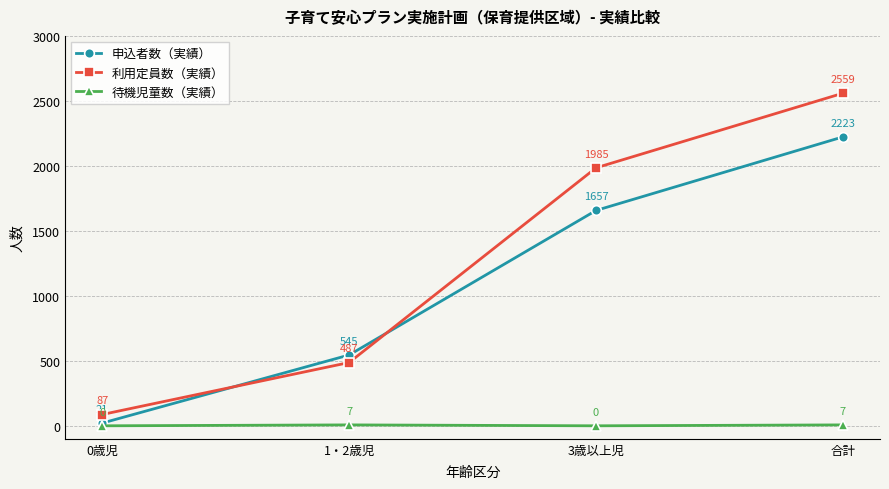

True or false: 申込者数（実績） has more than 1 interior local peaks.

False